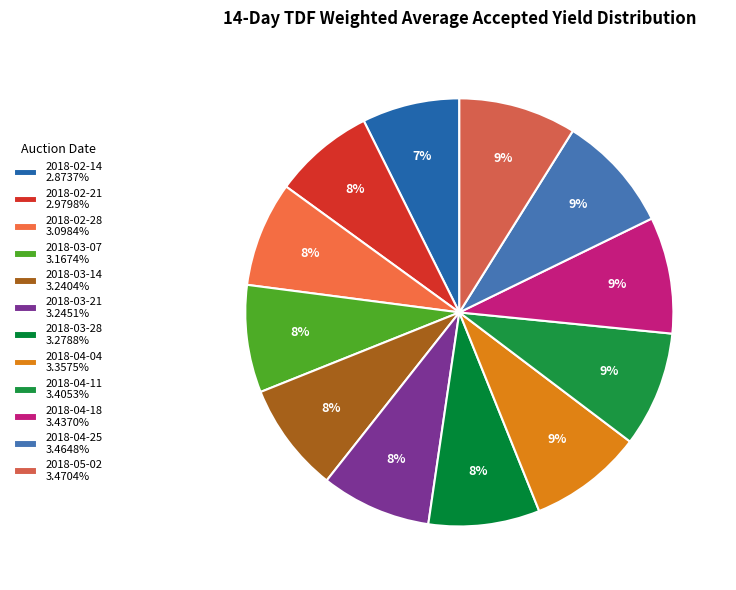

How many slices are in this pie chart?

12